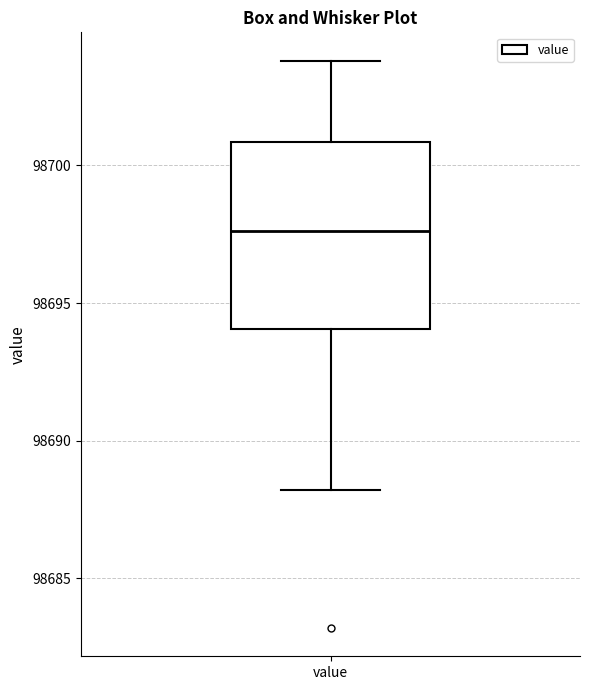

Transcribe this box plot: give where the median line is, the range the box spans, and where the two whiskers end, as read against the y-axis. The values are not printed on the chart, so give them approximately, as read against the axis.

median 98697.5, box 98694.0 to 98701.0, whiskers 98688.0 to 98704.0